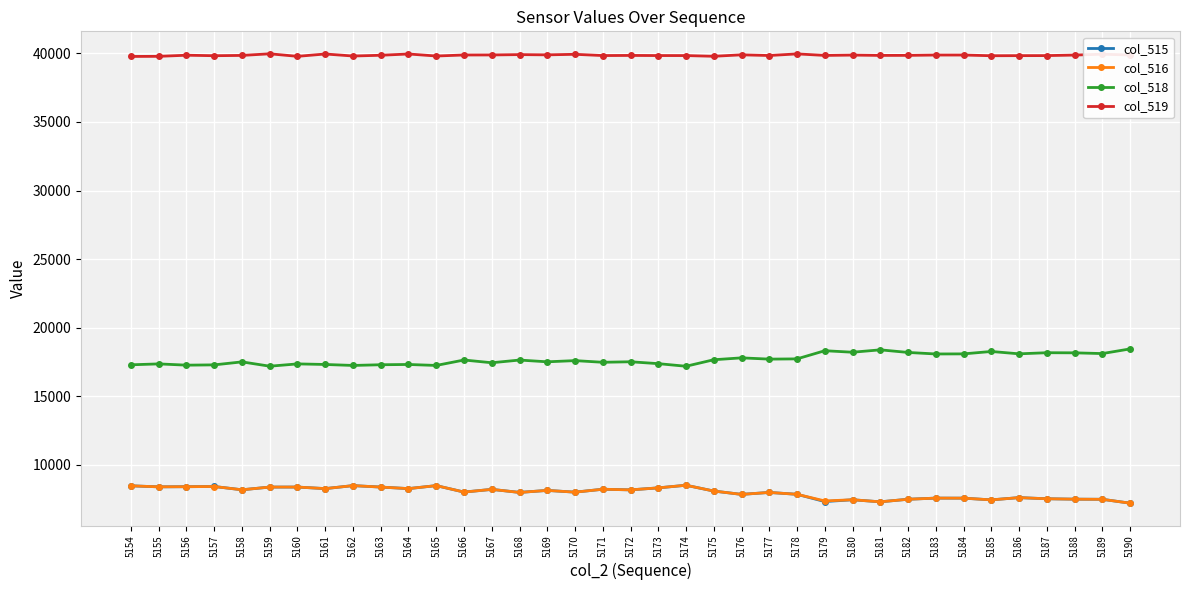

Does the chart have visible grid lines?

Yes